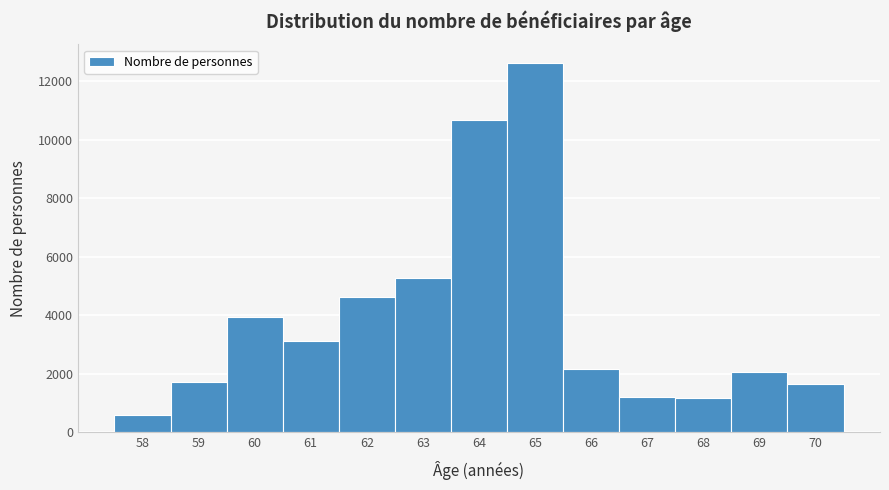

Which range on the x-axis has the tallest bar?

64.5 to 65.5